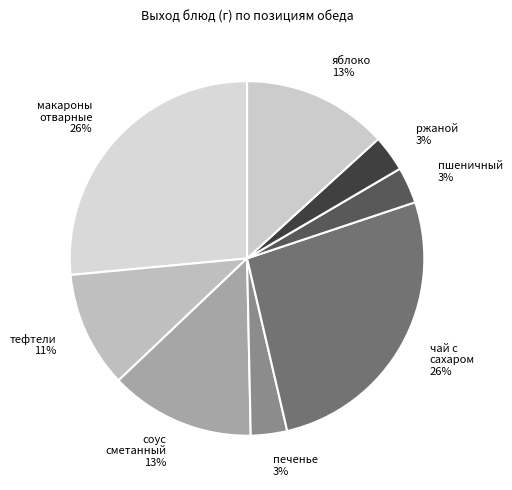

How many segments does this pie chart have?

8